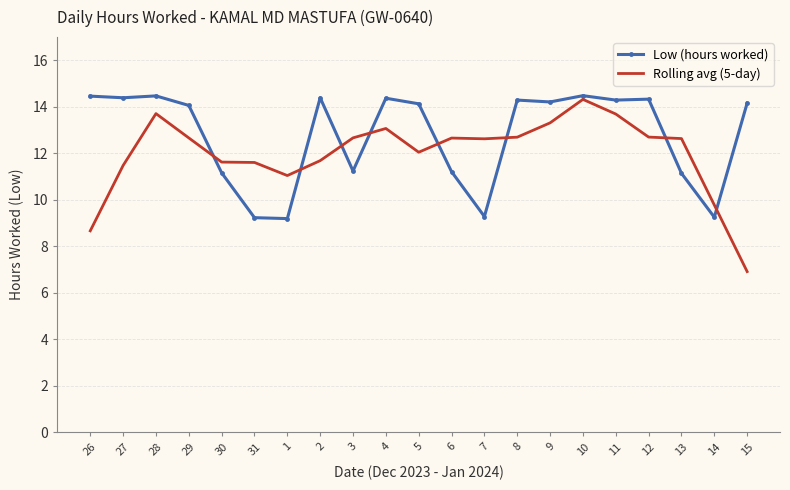

List the series in order of their overall mean, lowest first.

Rolling avg (5-day), Low (hours worked)